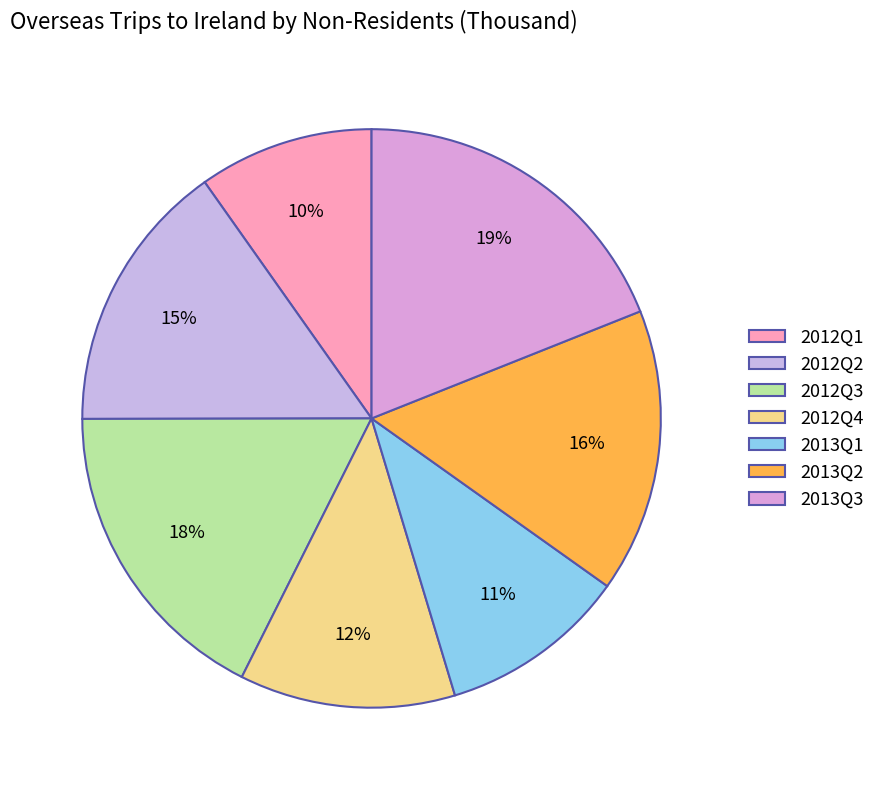

How many segments does this pie chart have?

7